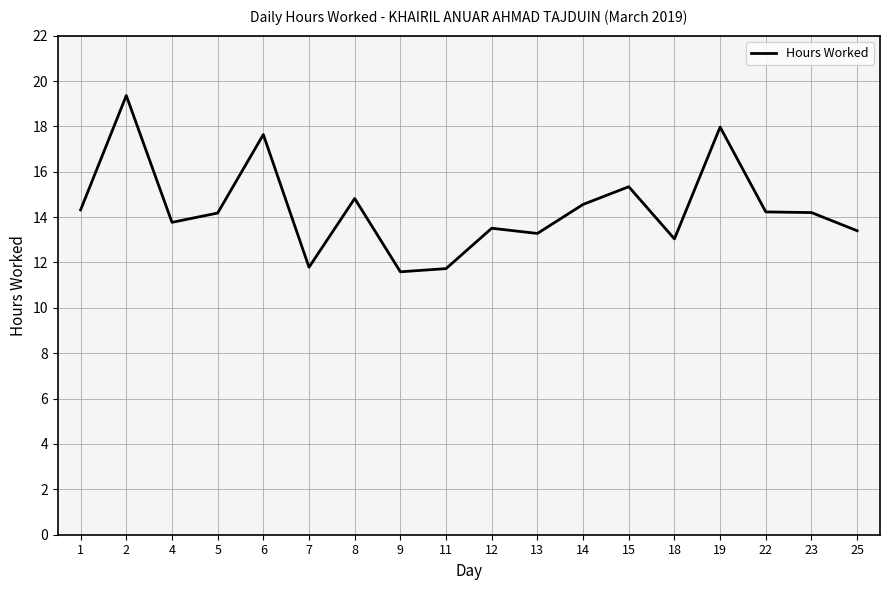

What is the minimum value shown in the chart?

11.6